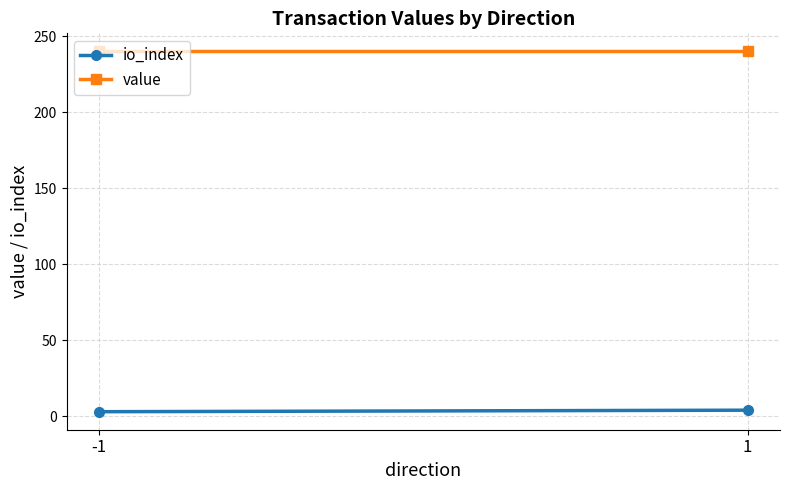

Reading left to right, what are all the values shown in this chart?

io_index: -1=3.0	1=4.0
value: -1=240.2	1=240.2